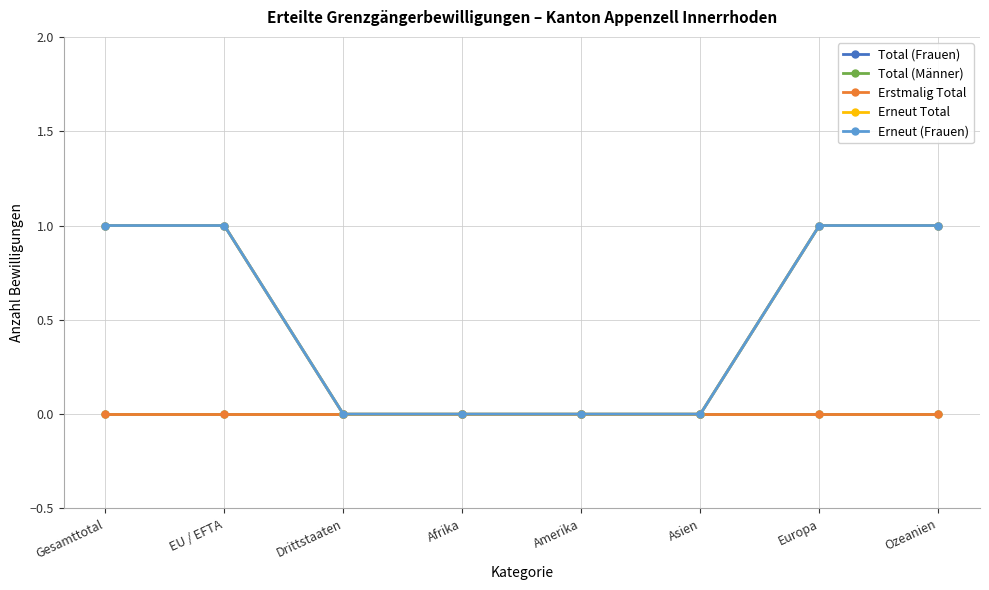

True or false: Erneut Total and Total (Männer) cross at least once.

False